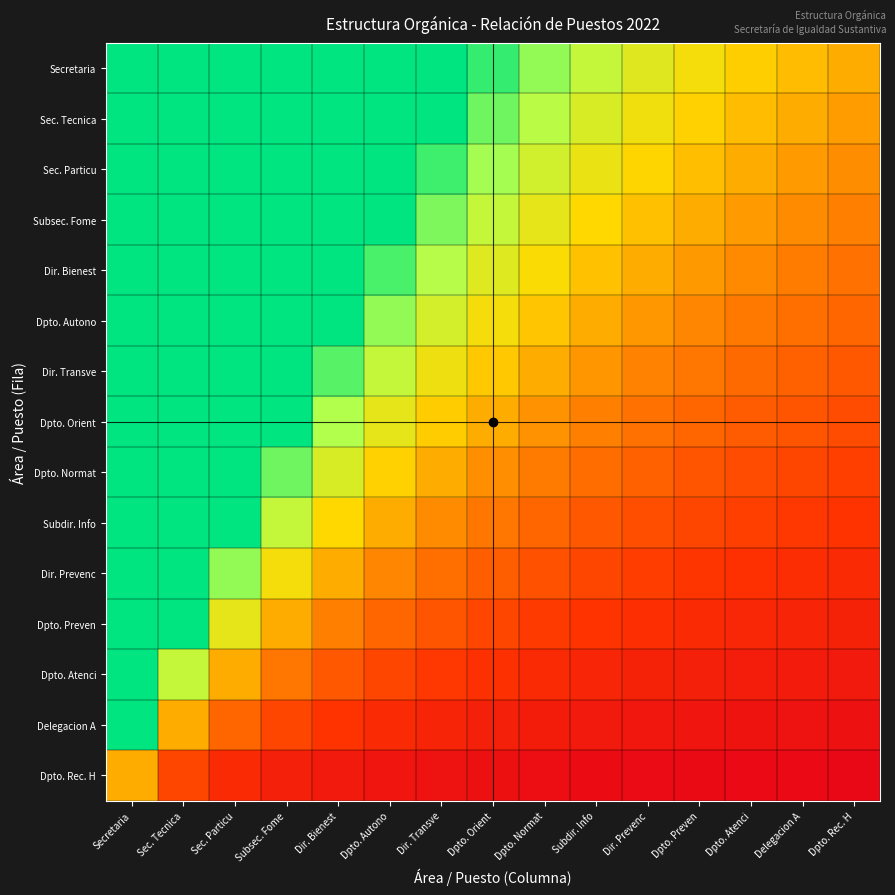

Reading left to right, list all the values displayed in this chart.

Secretaria: Secretaria=15.0	Sec. Tecnica=7.5	Sec. Particu=5.0	Subsec. Fome=3.8	Dir. Bienest=3.0	Dpto. Autono=2.5	Dir. Transve=2.1	Dpto. Orient=1.9	Dpto. Normat=1.7	Subdir. Info=1.5	Dir. Prevenc=1.4	Dpto. Preven=1.2	Dpto. Atenci=1.2	Delegacion A=1.1	Dpto. Rec. H=1.0
Sec. Tecnica: Secretaria=14.0	Sec. Tecnica=7.0	Sec. Particu=4.7	Subsec. Fome=3.5	Dir. Bienest=2.8	Dpto. Autono=2.3	Dir. Transve=2.0	Dpto. Orient=1.7	Dpto. Normat=1.6	Subdir. Info=1.4	Dir. Prevenc=1.3	Dpto. Preven=1.2	Dpto. Atenci=1.1	Delegacion A=1.0	Dpto. Rec. H=0.9
Sec. Particu: Secretaria=13.0	Sec. Tecnica=6.5	Sec. Particu=4.3	Subsec. Fome=3.2	Dir. Bienest=2.6	Dpto. Autono=2.2	Dir. Transve=1.9	Dpto. Orient=1.6	Dpto. Normat=1.4	Subdir. Info=1.3	Dir. Prevenc=1.2	Dpto. Preven=1.1	Dpto. Atenci=1.0	Delegacion A=0.9	Dpto. Rec. H=0.9
Subsec. Fome: Secretaria=12.0	Sec. Tecnica=6.0	Sec. Particu=4.0	Subsec. Fome=3.0	Dir. Bienest=2.4	Dpto. Autono=2.0	Dir. Transve=1.7	Dpto. Orient=1.5	Dpto. Normat=1.3	Subdir. Info=1.2	Dir. Prevenc=1.1	Dpto. Preven=1.0	Dpto. Atenci=0.9	Delegacion A=0.9	Dpto. Rec. H=0.8
Dir. Bienest: Secretaria=11.0	Sec. Tecnica=5.5	Sec. Particu=3.7	Subsec. Fome=2.7	Dir. Bienest=2.2	Dpto. Autono=1.8	Dir. Transve=1.6	Dpto. Orient=1.4	Dpto. Normat=1.2	Subdir. Info=1.1	Dir. Prevenc=1.0	Dpto. Preven=0.9	Dpto. Atenci=0.8	Delegacion A=0.8	Dpto. Rec. H=0.7
Dpto. Autono: Secretaria=10.0	Sec. Tecnica=5.0	Sec. Particu=3.3	Subsec. Fome=2.5	Dir. Bienest=2.0	Dpto. Autono=1.7	Dir. Transve=1.4	Dpto. Orient=1.2	Dpto. Normat=1.1	Subdir. Info=1.0	Dir. Prevenc=0.9	Dpto. Preven=0.8	Dpto. Atenci=0.8	Delegacion A=0.7	Dpto. Rec. H=0.7
Dir. Transve: Secretaria=9.0	Sec. Tecnica=4.5	Sec. Particu=3.0	Subsec. Fome=2.2	Dir. Bienest=1.8	Dpto. Autono=1.5	Dir. Transve=1.3	Dpto. Orient=1.1	Dpto. Normat=1.0	Subdir. Info=0.9	Dir. Prevenc=0.8	Dpto. Preven=0.8	Dpto. Atenci=0.7	Delegacion A=0.6	Dpto. Rec. H=0.6
Dpto. Orient: Secretaria=8.0	Sec. Tecnica=4.0	Sec. Particu=2.7	Subsec. Fome=2.0	Dir. Bienest=1.6	Dpto. Autono=1.3	Dir. Transve=1.1	Dpto. Orient=1.0	Dpto. Normat=0.9	Subdir. Info=0.8	Dir. Prevenc=0.7	Dpto. Preven=0.7	Dpto. Atenci=0.6	Delegacion A=0.6	Dpto. Rec. H=0.5
Dpto. Normat: Secretaria=7.0	Sec. Tecnica=3.5	Sec. Particu=2.3	Subsec. Fome=1.7	Dir. Bienest=1.4	Dpto. Autono=1.2	Dir. Transve=1.0	Dpto. Orient=0.9	Dpto. Normat=0.8	Subdir. Info=0.7	Dir. Prevenc=0.6	Dpto. Preven=0.6	Dpto. Atenci=0.5	Delegacion A=0.5	Dpto. Rec. H=0.5
Subdir. Info: Secretaria=6.0	Sec. Tecnica=3.0	Sec. Particu=2.0	Subsec. Fome=1.5	Dir. Bienest=1.2	Dpto. Autono=1.0	Dir. Transve=0.9	Dpto. Orient=0.8	Dpto. Normat=0.7	Subdir. Info=0.6	Dir. Prevenc=0.5	Dpto. Preven=0.5	Dpto. Atenci=0.5	Delegacion A=0.4	Dpto. Rec. H=0.4
Dir. Prevenc: Secretaria=5.0	Sec. Tecnica=2.5	Sec. Particu=1.7	Subsec. Fome=1.2	Dir. Bienest=1.0	Dpto. Autono=0.8	Dir. Transve=0.7	Dpto. Orient=0.6	Dpto. Normat=0.6	Subdir. Info=0.5	Dir. Prevenc=0.5	Dpto. Preven=0.4	Dpto. Atenci=0.4	Delegacion A=0.4	Dpto. Rec. H=0.3
Dpto. Preven: Secretaria=4.0	Sec. Tecnica=2.0	Sec. Particu=1.3	Subsec. Fome=1.0	Dir. Bienest=0.8	Dpto. Autono=0.7	Dir. Transve=0.6	Dpto. Orient=0.5	Dpto. Normat=0.4	Subdir. Info=0.4	Dir. Prevenc=0.4	Dpto. Preven=0.3	Dpto. Atenci=0.3	Delegacion A=0.3	Dpto. Rec. H=0.3
Dpto. Atenci: Secretaria=3.0	Sec. Tecnica=1.5	Sec. Particu=1.0	Subsec. Fome=0.8	Dir. Bienest=0.6	Dpto. Autono=0.5	Dir. Transve=0.4	Dpto. Orient=0.4	Dpto. Normat=0.3	Subdir. Info=0.3	Dir. Prevenc=0.3	Dpto. Preven=0.2	Dpto. Atenci=0.2	Delegacion A=0.2	Dpto. Rec. H=0.2
Delegacion A: Secretaria=2.0	Sec. Tecnica=1.0	Sec. Particu=0.7	Subsec. Fome=0.5	Dir. Bienest=0.4	Dpto. Autono=0.3	Dir. Transve=0.3	Dpto. Orient=0.2	Dpto. Normat=0.2	Subdir. Info=0.2	Dir. Prevenc=0.2	Dpto. Preven=0.2	Dpto. Atenci=0.2	Delegacion A=0.1	Dpto. Rec. H=0.1
Dpto. Rec. H: Secretaria=1.0	Sec. Tecnica=0.5	Sec. Particu=0.3	Subsec. Fome=0.2	Dir. Bienest=0.2	Dpto. Autono=0.2	Dir. Transve=0.1	Dpto. Orient=0.1	Dpto. Normat=0.1	Subdir. Info=0.1	Dir. Prevenc=0.1	Dpto. Preven=0.1	Dpto. Atenci=0.1	Delegacion A=0.1	Dpto. Rec. H=0.1